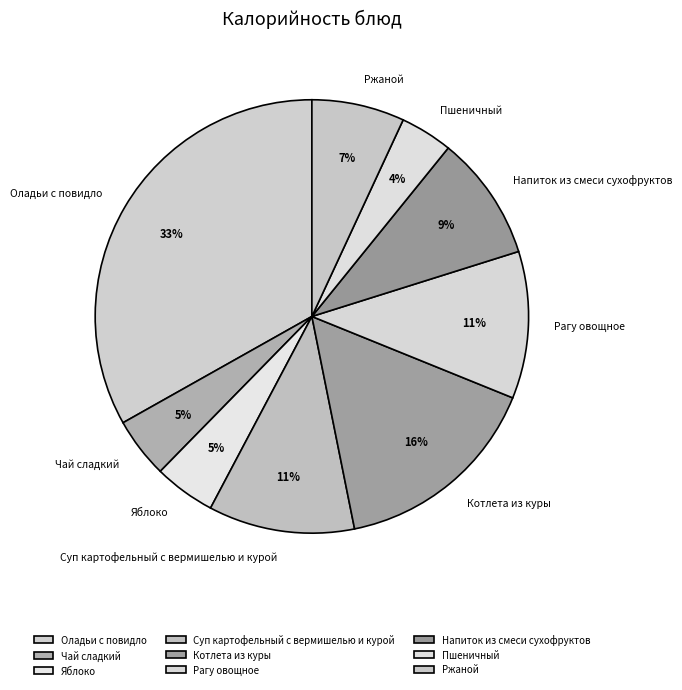

Approximately how many times larger is the value at Оладьи с повидло compared to Суп картофельный с вермишелью и курой?

3.0